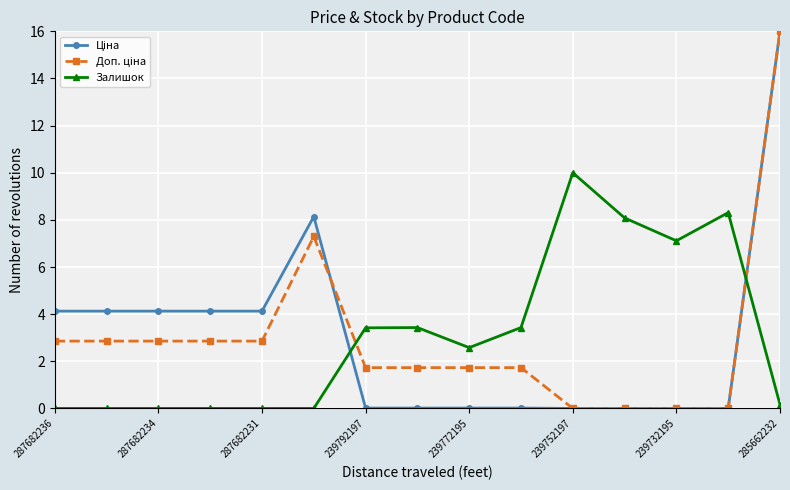

True or false: Залишок has more than 1 points higher than both neighbors.

True